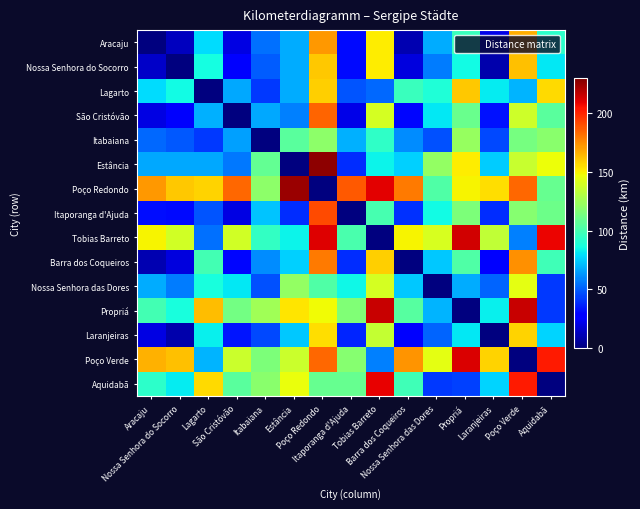

Which category has the lowest value across all series?

Aracaju